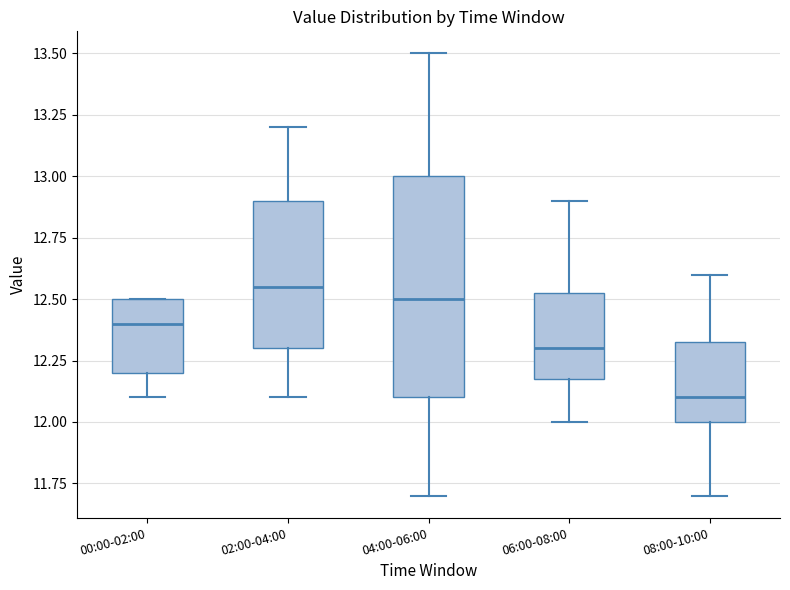

Reading left to right, transcribe this box plot: for each box, give where its median line is, the range the box spans, and where its two whiskers end, as read against the y-axis. The values are not printed on the chart, so give them approximately, as read against the axis.

00:00-02:00: median 12.40, box 12.20 to 12.50, whiskers 12.10 to 12.50
02:00-04:00: median 12.55, box 12.30 to 12.90, whiskers 12.10 to 13.20
04:00-06:00: median 12.50, box 12.10 to 13.00, whiskers 11.70 to 13.50
06:00-08:00: median 12.30, box 12.20 to 12.55, whiskers 12.00 to 12.90
08:00-10:00: median 12.10, box 12.00 to 12.35, whiskers 11.70 to 12.60